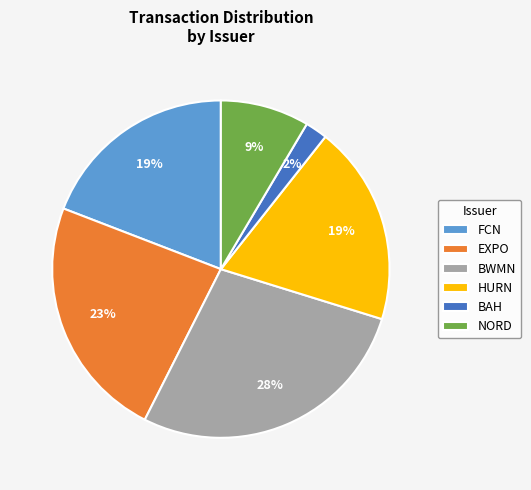

Is there any slice that represents more than half of the pie?

No